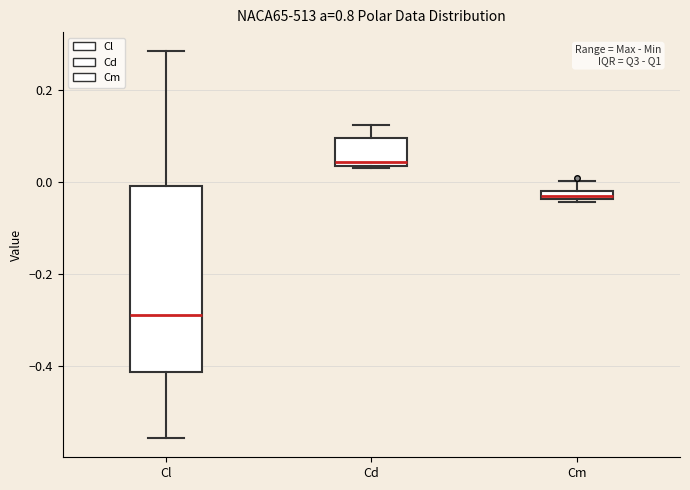

Which box is the tallest, from its lower edge to its upper edge?

Cl